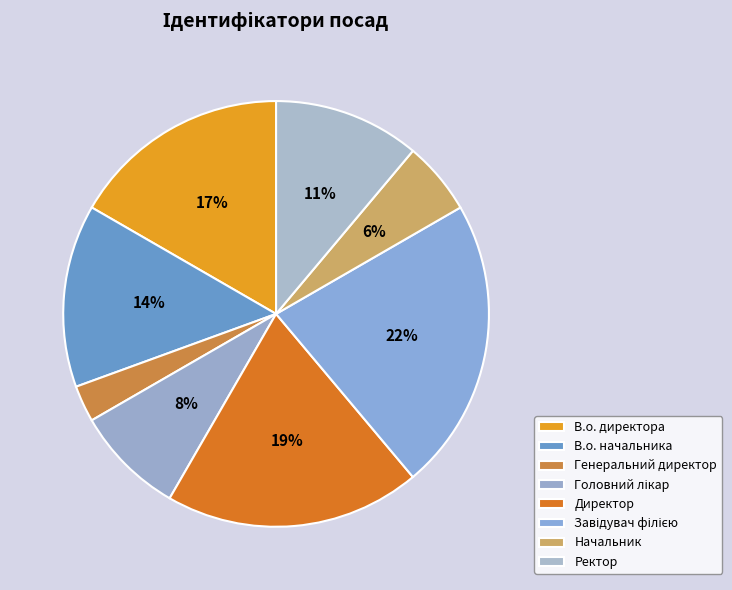

What is the total percentage of Головний лікар and Генеральний директор?

11.1%